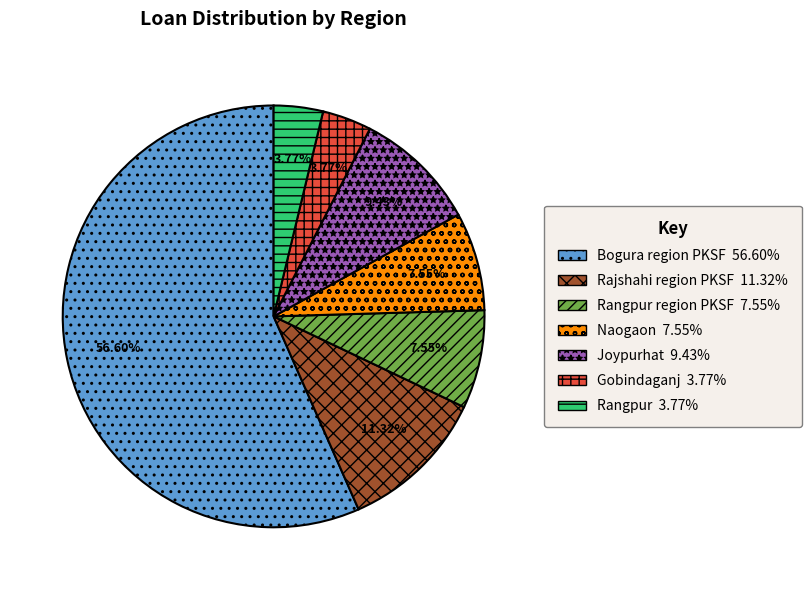

Is there a majority slice in this chart?

Yes